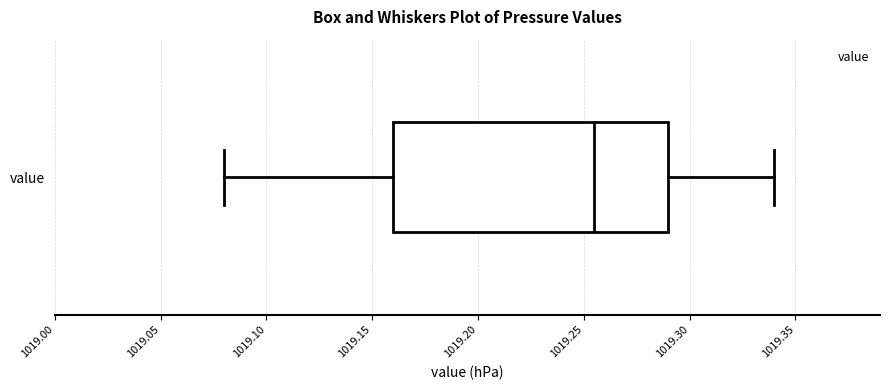

Transcribe this box plot: give where the median line is, the range the box spans, and where the two whiskers end, as read against the x-axis. The values are not printed on the chart, so give them approximately, as read against the axis.

median 1019.255, box 1019.160 to 1019.290, whiskers 1019.080 to 1019.340